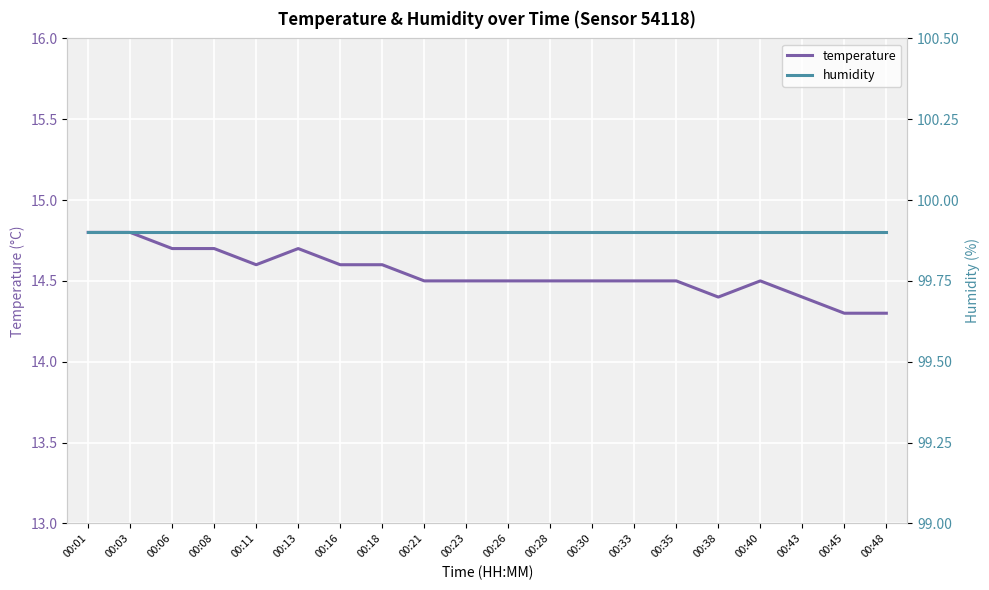

What is the value of the humidity point at the 19th from the left?

99.9